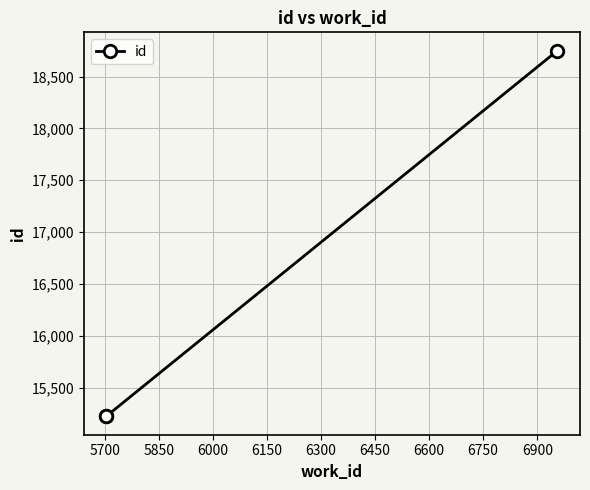

How many data points are less than 15226?

1